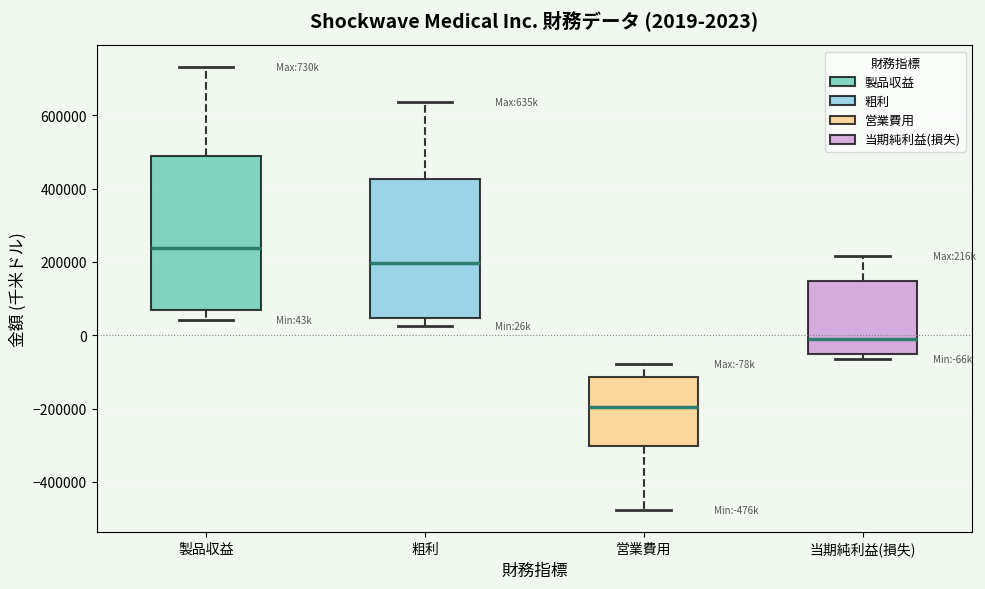

Which box has the lowest median line?

営業費用